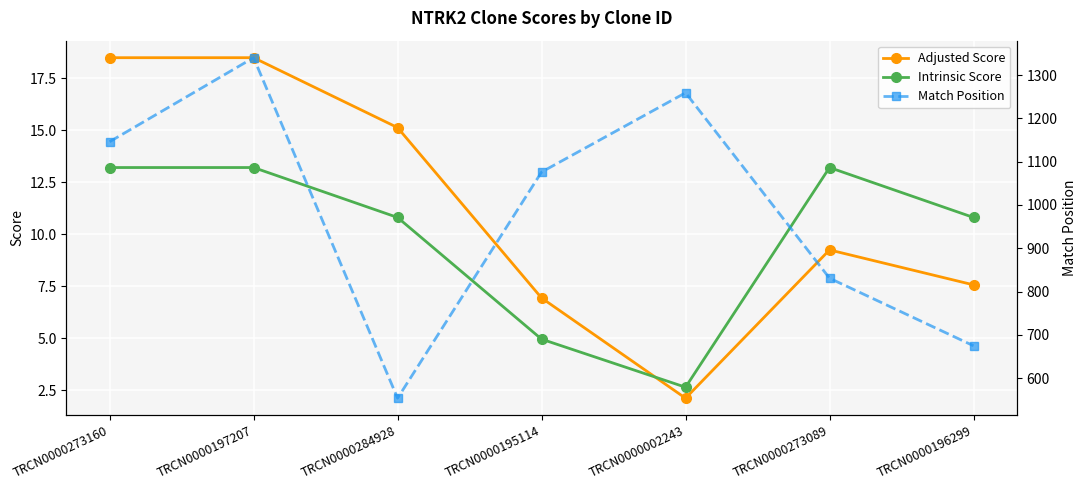

What is the average value of the Match Position series?

983.0